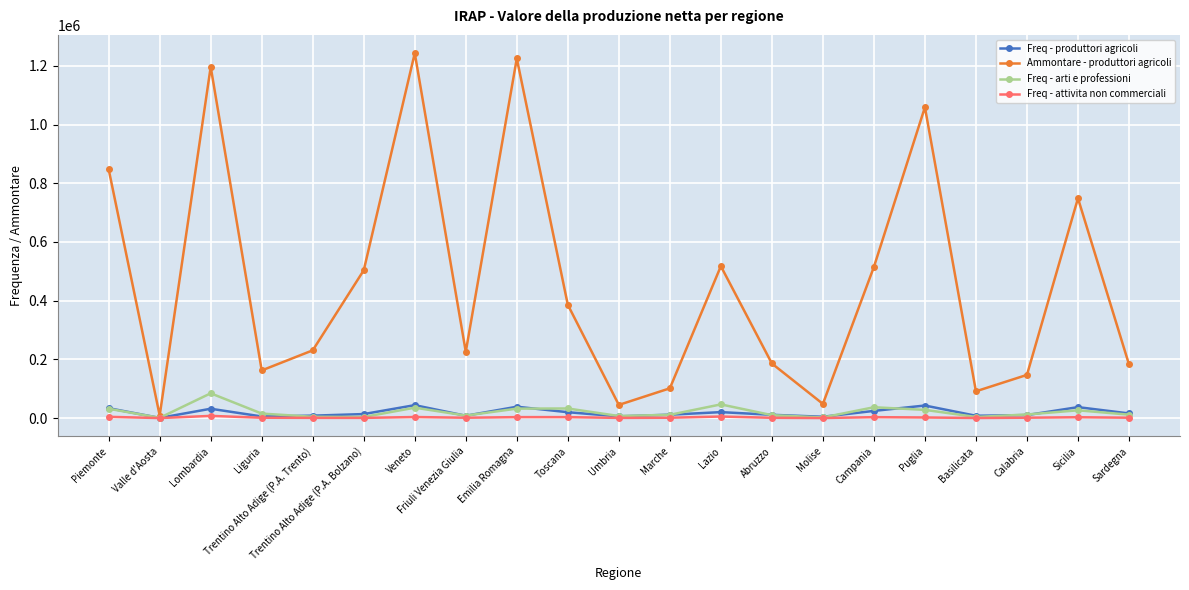

What is the greatest value displayed?

1243014